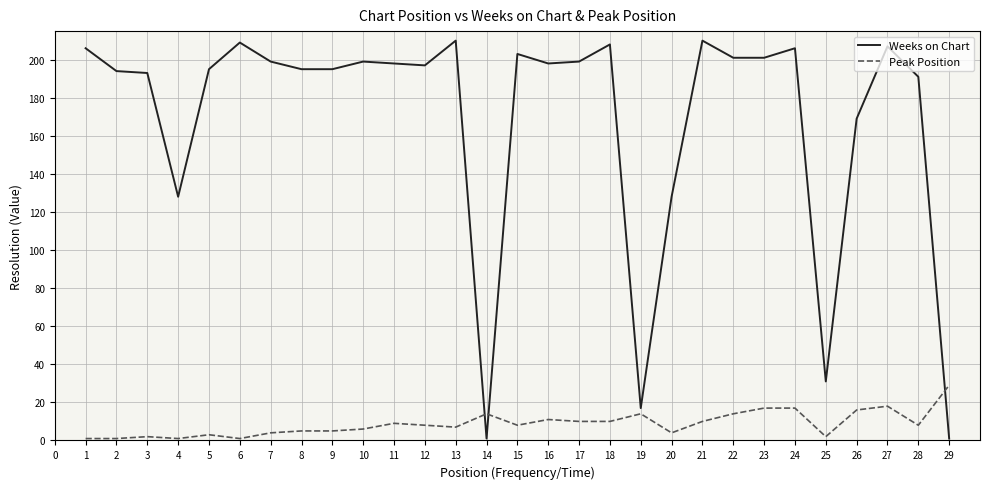

True or false: Peak Position and Weeks on Chart cross at least once.

True